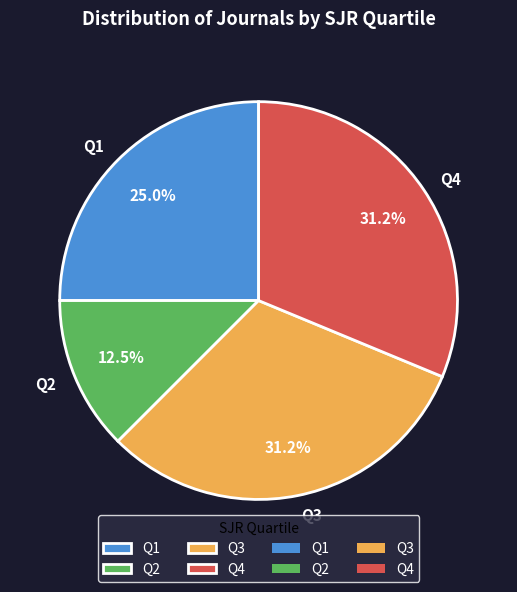

What percentage is the Q3 slice, to the nearest percent?

31%